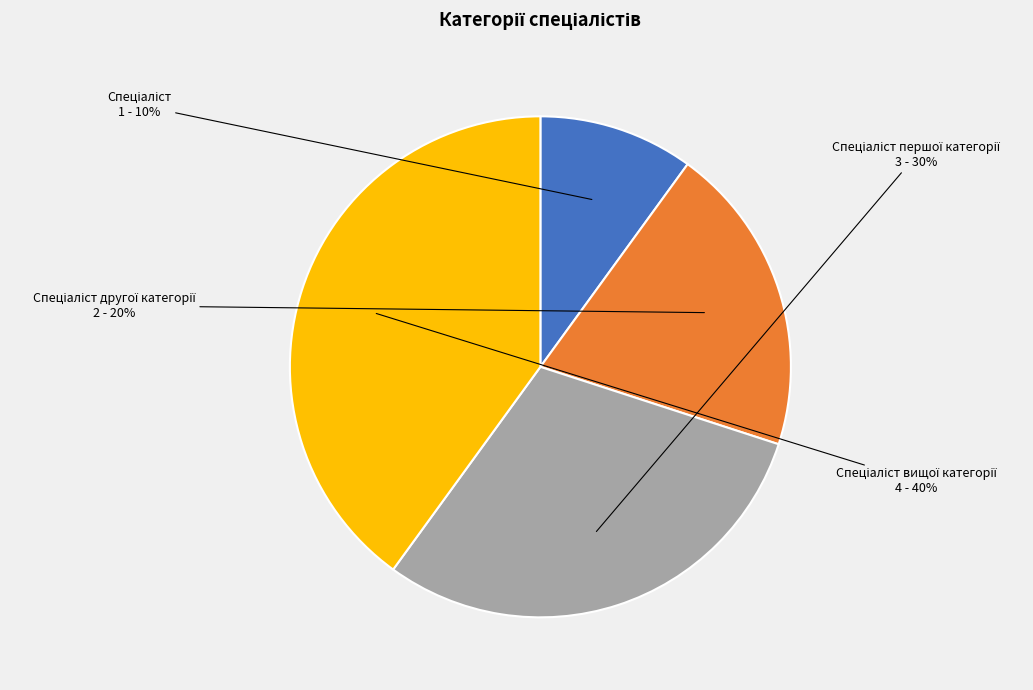

Does any single category account for the majority?

No